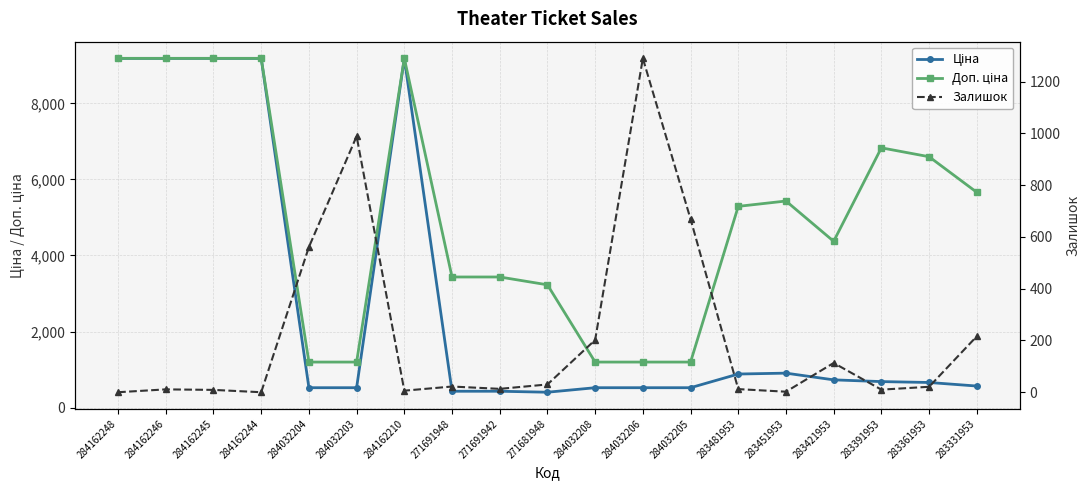

What is the difference between the Доп. ціна values at 283361953 and 271681948?

3369.1